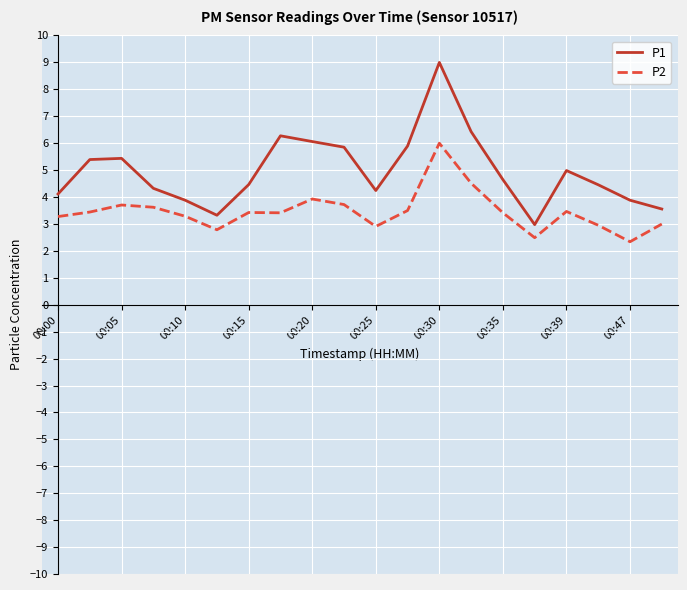

How many lines are shown in the chart?

2